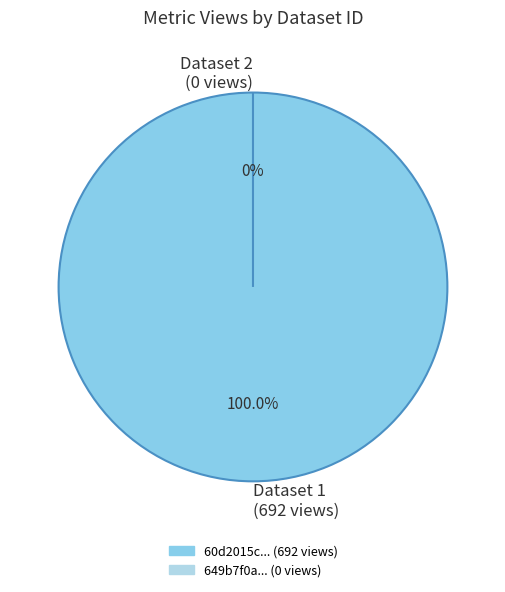

True or false: 60d2015c0781901dea633248 accounts for 100% of the total.

True